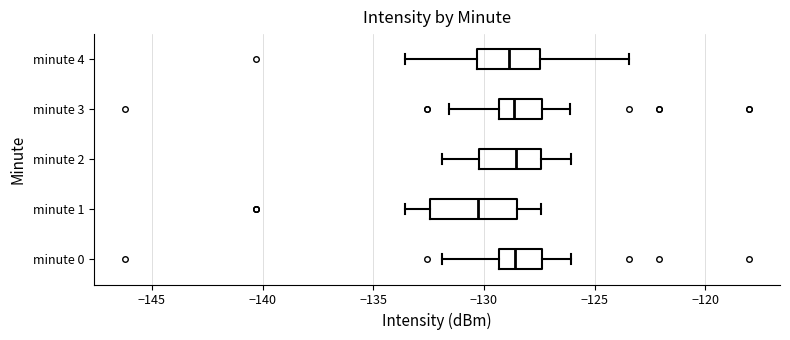

Comparing the boxes themselves (not the whiskers), which one is the widest?

minute 1